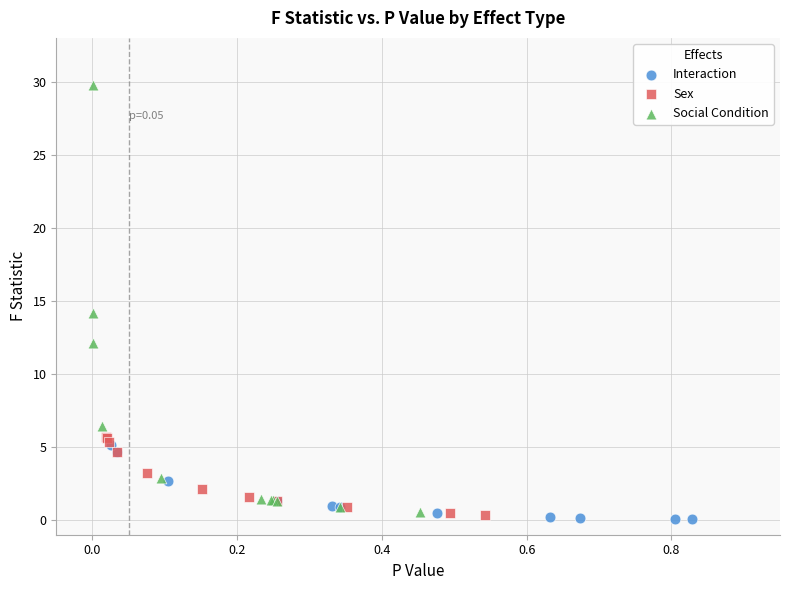

Which series has the widest spread of Y values?

Social Condition